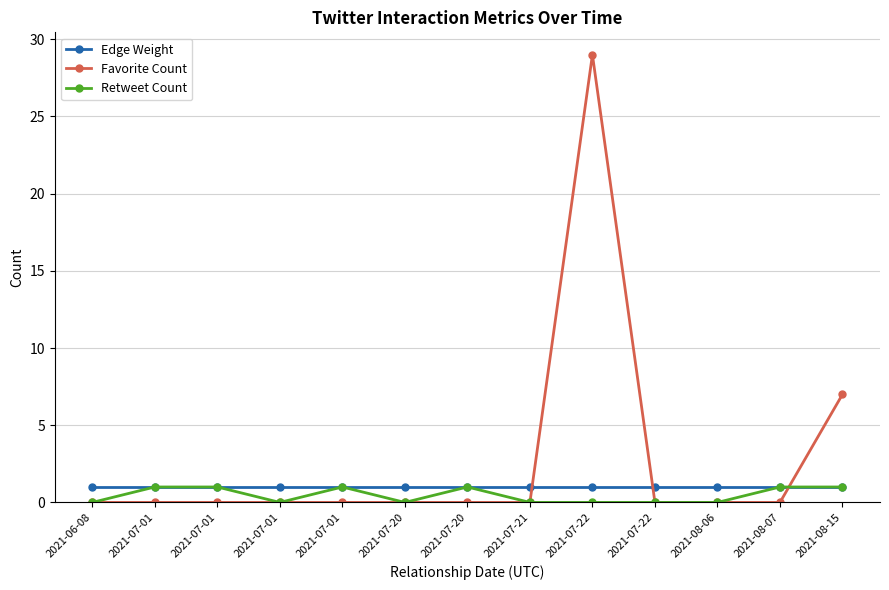

What is the sum of all Retweet Count values?

6